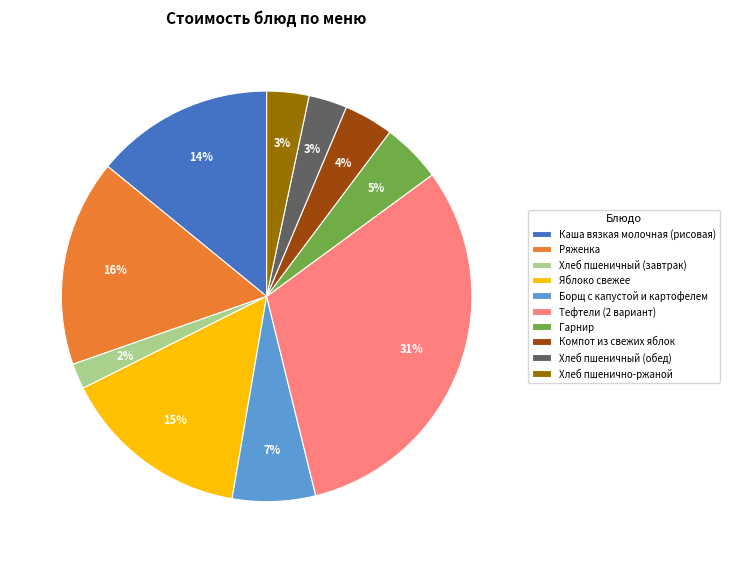

Is it true that Ряженка is 27% of the pie?

False